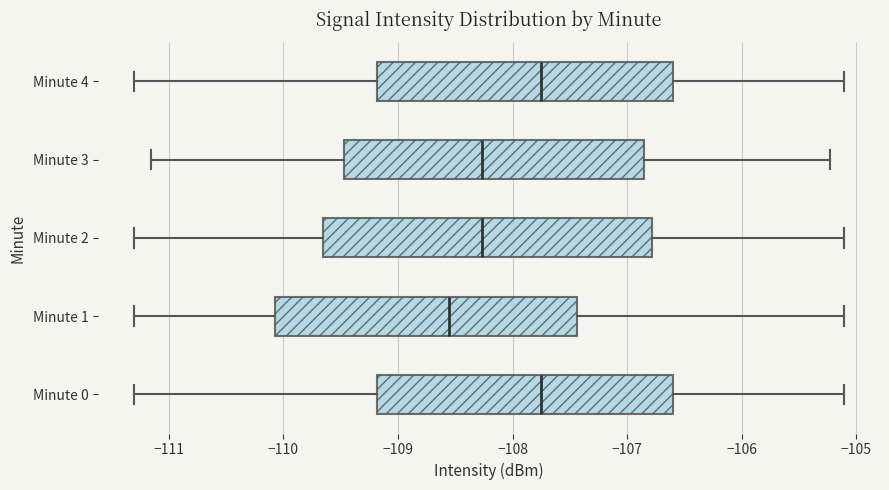

Reading bottom to top, read every box against the x-axis: the position of its median line, the range the box covers, and the ends of its whiskers. The values are not printed on the chart, so give them approximately, as read against the axis.

Minute 0: median -107.7, box -109.2 to -106.6, whiskers -111.3 to -105.1
Minute 1: median -108.6, box -110.1 to -107.4, whiskers -111.3 to -105.1
Minute 2: median -108.3, box -109.7 to -106.8, whiskers -111.3 to -105.1
Minute 3: median -108.3, box -109.5 to -106.9, whiskers -111.2 to -105.2
Minute 4: median -107.7, box -109.2 to -106.6, whiskers -111.3 to -105.1